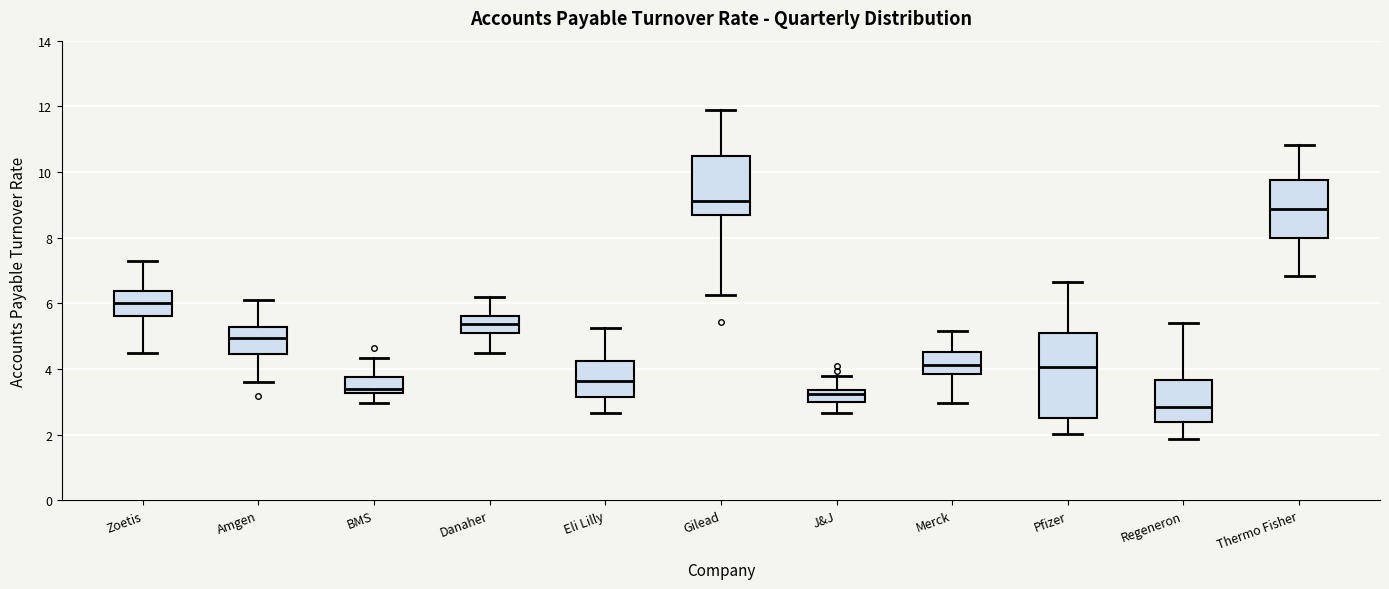

Reading left to right, transcribe this box plot: for each box, give where its median line is, the range the box spans, and where its two whiskers end, as read against the y-axis. The values are not printed on the chart, so give them approximately, as read against the axis.

Zoetis: median 6.0, box 5.6 to 6.4, whiskers 4.6 to 7.2
Amgen: median 5.0, box 4.4 to 5.2, whiskers 3.6 to 6.2
BMS: median 3.4, box 3.2 to 3.8, whiskers 3.0 to 4.4
Danaher: median 5.4, box 5.0 to 5.6, whiskers 4.4 to 6.2
Eli Lilly: median 3.6, box 3.2 to 4.2, whiskers 2.6 to 5.2
Gilead: median 9.2, box 8.8 to 10.4, whiskers 6.2 to 11.8
J&J: median 3.2, box 3.0 to 3.4, whiskers 2.6 to 3.8
Merck: median 4.2, box 3.8 to 4.6, whiskers 3.0 to 5.2
Pfizer: median 4.0, box 2.6 to 5.2, whiskers 2.0 to 6.6
Regeneron: median 2.8, box 2.4 to 3.6, whiskers 1.8 to 5.4
Thermo Fisher: median 8.8, box 8.0 to 9.8, whiskers 6.8 to 10.8